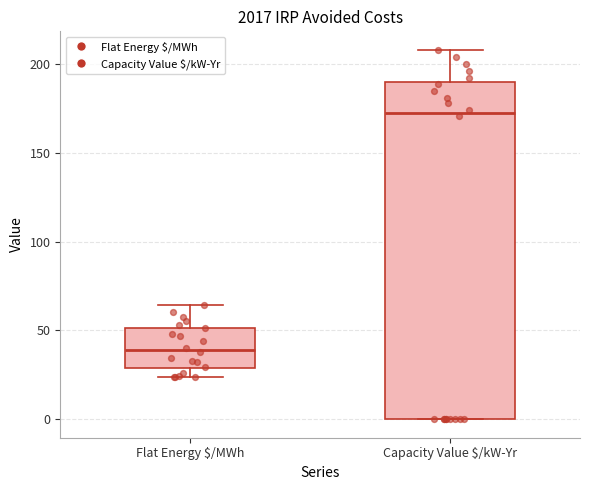

Reading left to right, transcribe this box plot: for each box, give where its median line is, the range the box spans, and where its two whiskers end, as read against the y-axis. The values are not printed on the chart, so give them approximately, as read against the axis.

Flat Energy $/MWh: median 40, box 30 to 50, whiskers 25 to 65
Capacity Value $/kW-Yr: median 175, box 0 to 190, whiskers 0 to 210